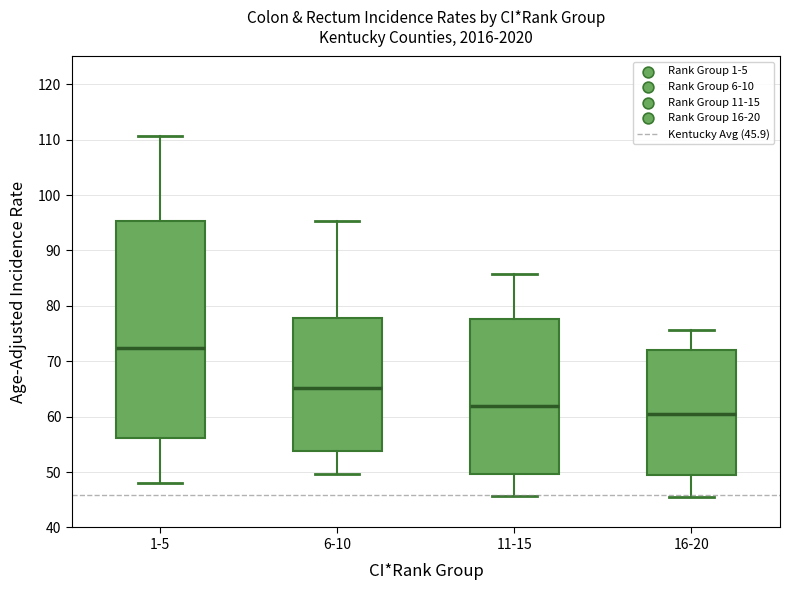

Which box's median line is the lowest?

16-20